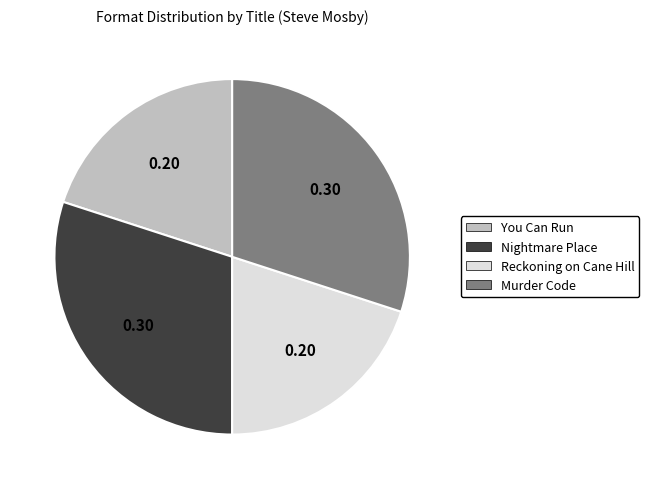

Is there any slice that represents more than half of the pie?

No